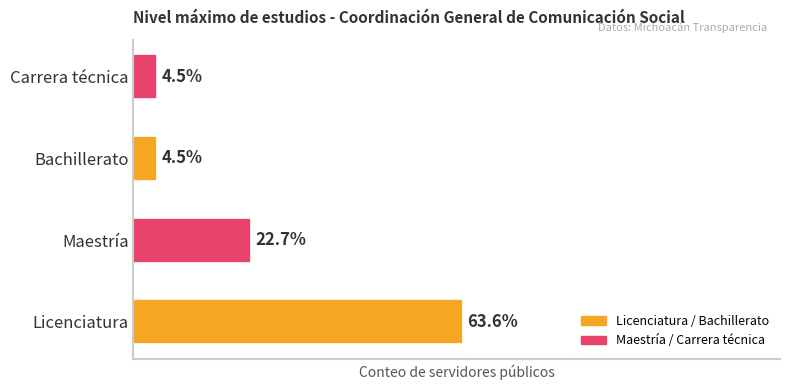

What is the label of the 3rd bar from the left?

Bachillerato